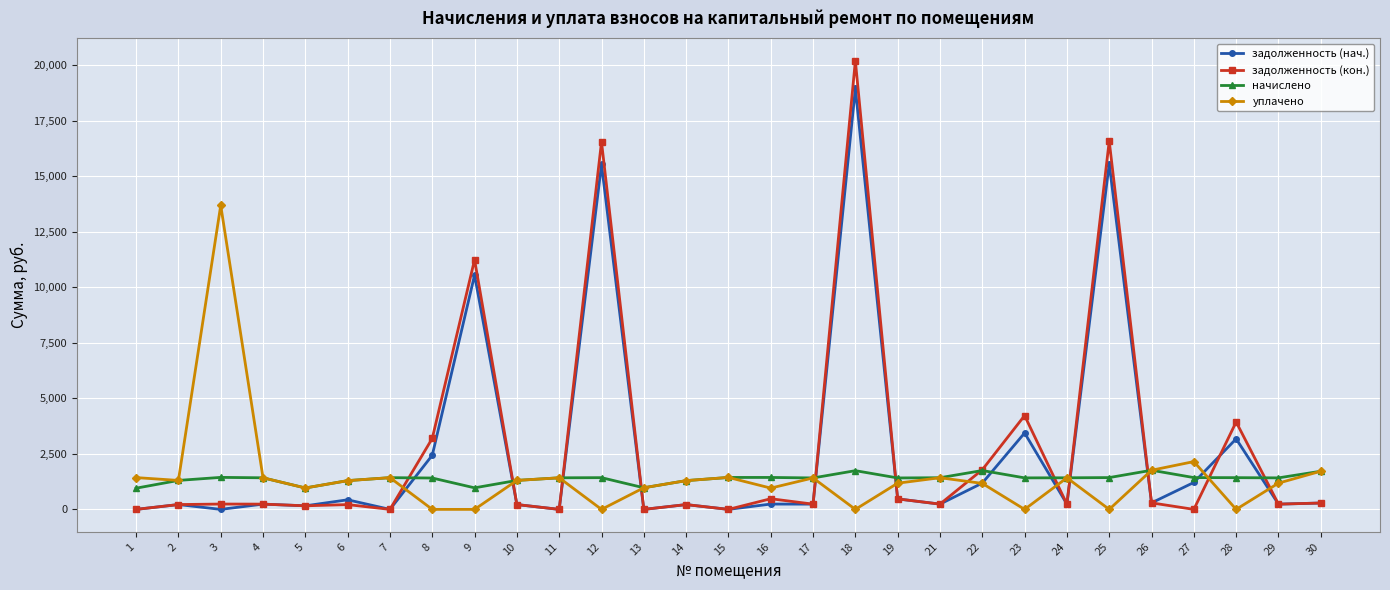

At how many categories does at least one series exceed 1085?

27